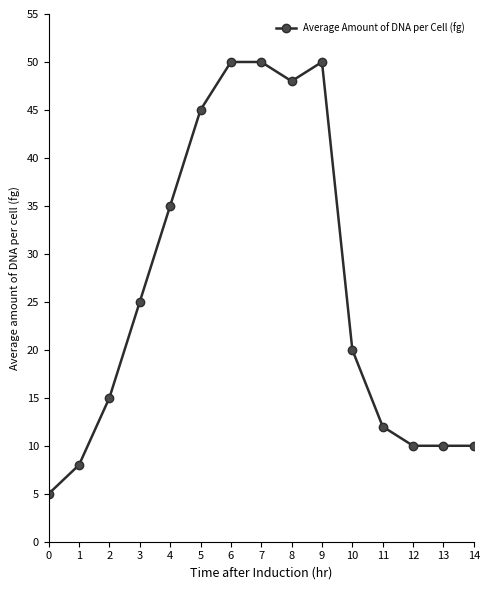

What is the difference between the maximum and minimum values?

45